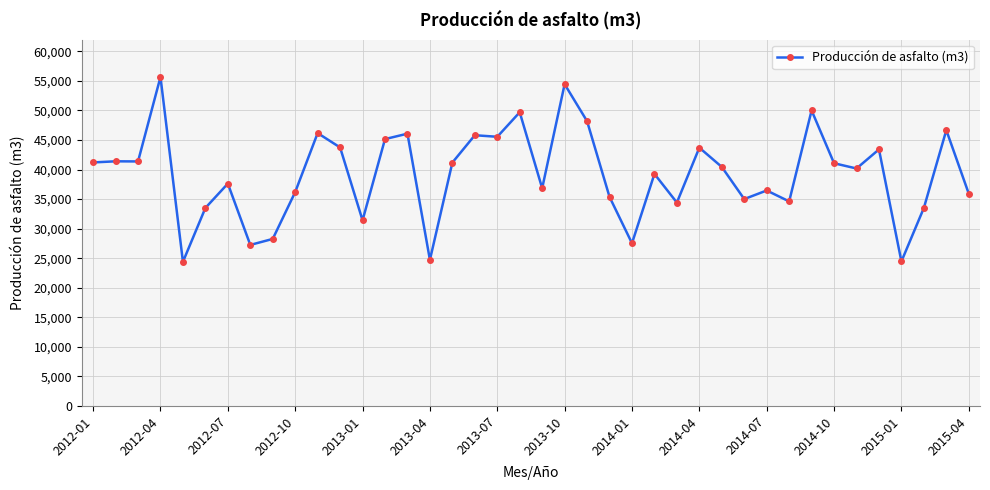

True or false: there are more than 1 points higher than both neighbors.

True